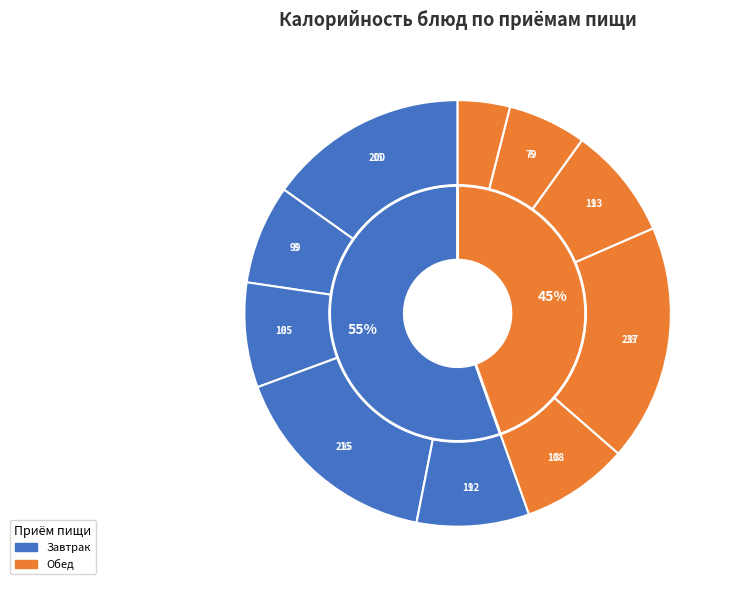

Rank the categories by value from lowest to highest.

Хлеб ржаной, Батон (обед), Кофейный напиток, Батон (завтрак), щи из свежей капусты, Йогурт, Компот из сухофруктов, Омлет натуральный, Сыр порционно, плов из птицы